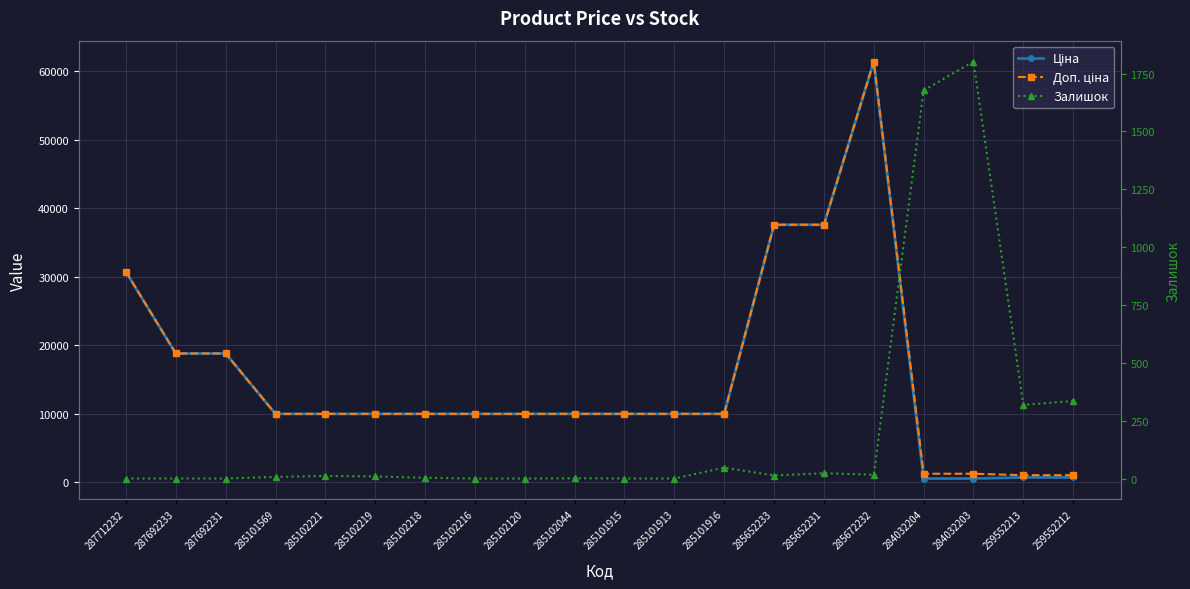

What is the difference between the Залишок values at 287692231 and 285102219?

9.0